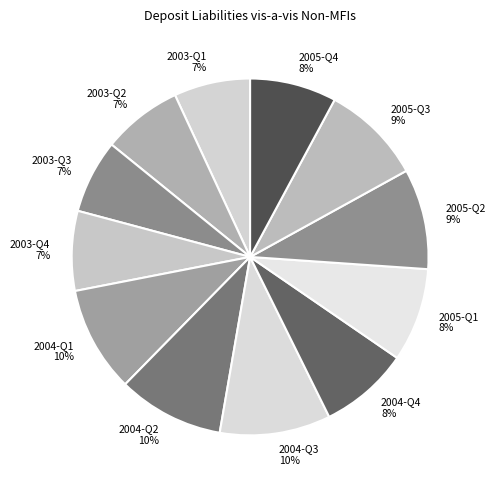

Is the sum of 2003-Q3 and 2005-Q1 greater than half?

No